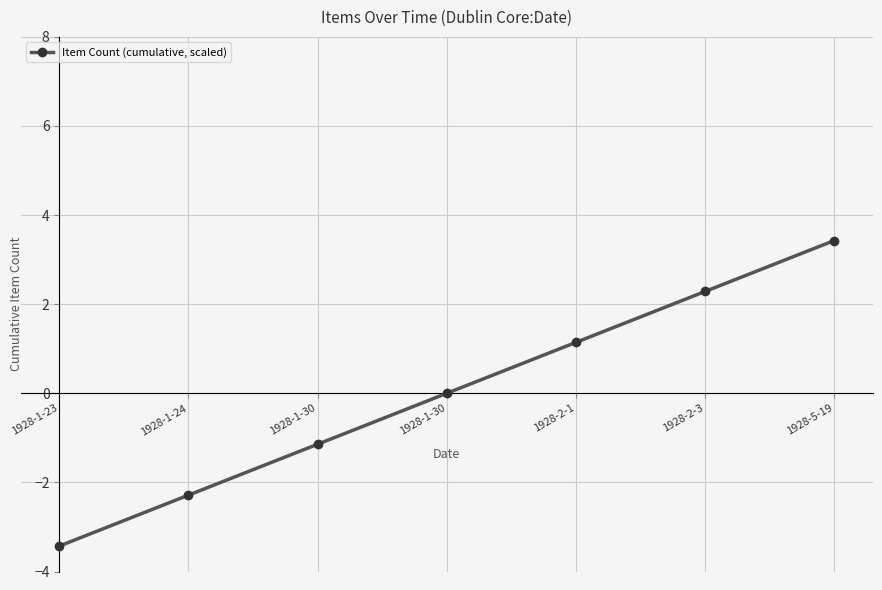

Reading left to right, transcribe all the data shown in this chart.

-3.4	-2.3	-1.1	0.0	1.1	2.3	3.4